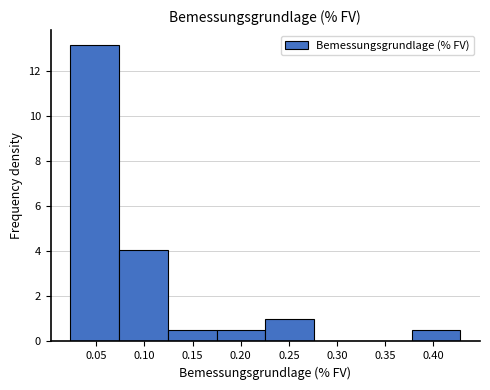

Reading left to right, transcribe this chart: for each bar, give the range it covers on the x-axis and its height. Neither the bar edges nor the heights are printed on the chart, so give them approximately, as read against the axes.

0.025 to 0.075: 13.2
0.075 to 0.125: 4.0
0.125 to 0.175: 0.6
0.175 to 0.225: 0.6
0.225 to 0.275: 1.0
0.275 to 0.325: 0
0.325 to 0.380: 0
0.380 to 0.430: 0.6